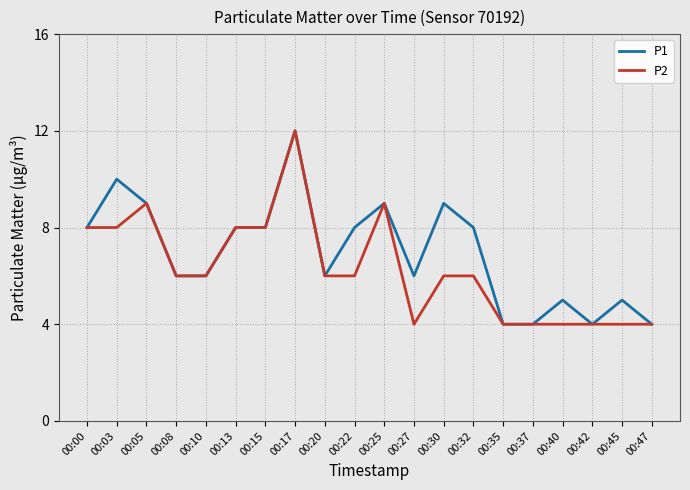

The P2 series shows 6 at 00:10. True or false?

True